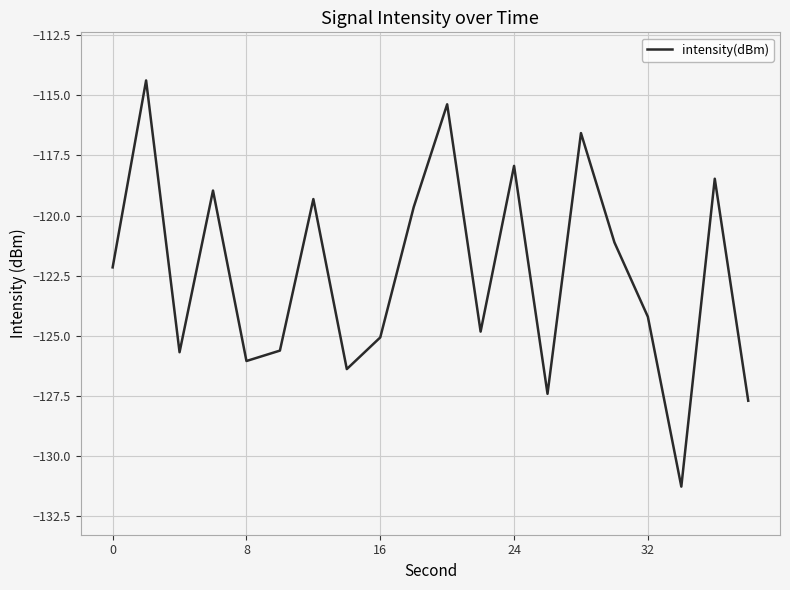

What is the difference between the maximum and minimum values?

16.9